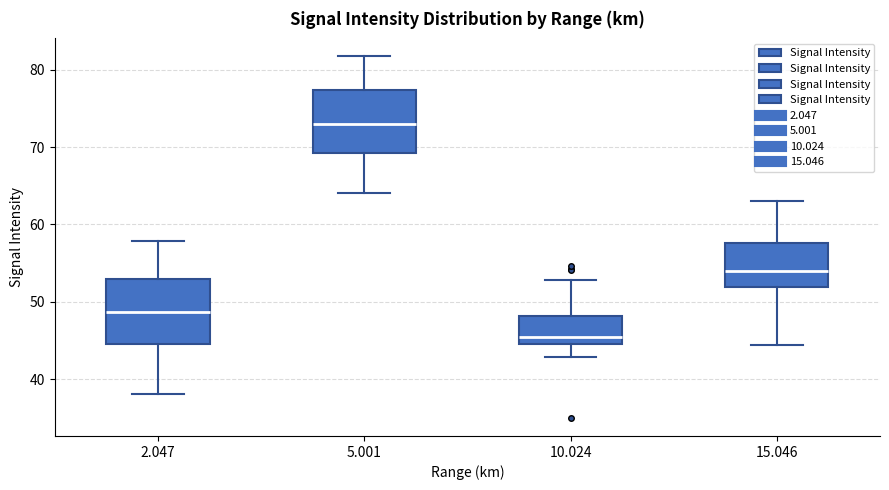

Where does the median line of the box at x = 15.046 sit on the y-axis? The values are not printed on the chart, so give them approximately, as read against the axis.

54